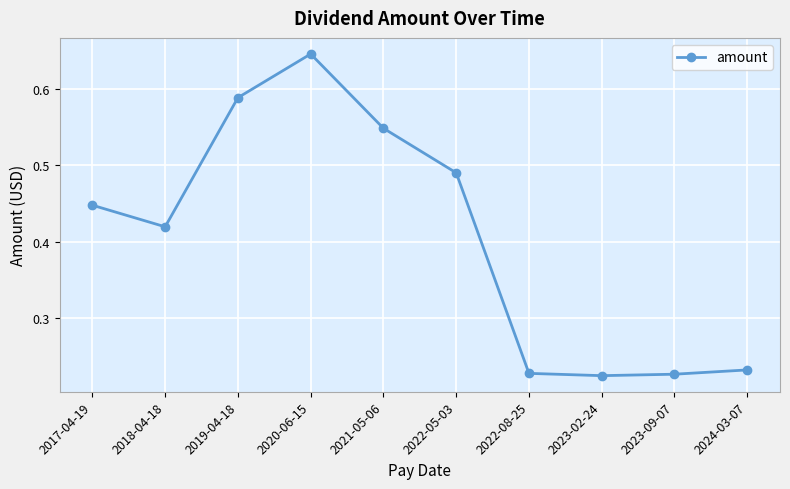

Which label corresponds to the largest value in the chart?

2020-06-15